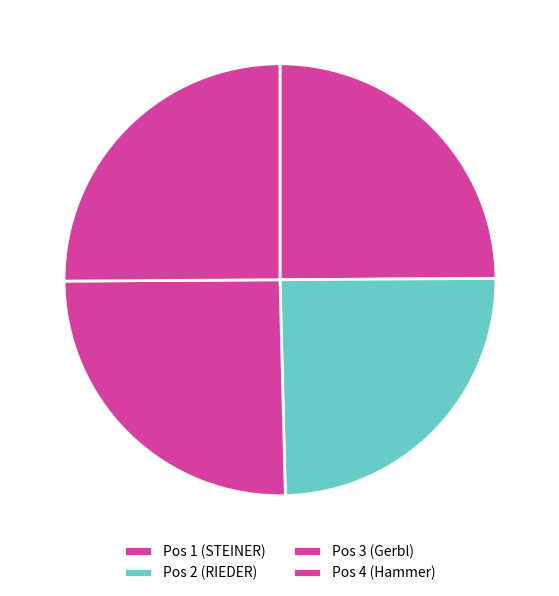

Is there any slice that represents more than half of the pie?

No